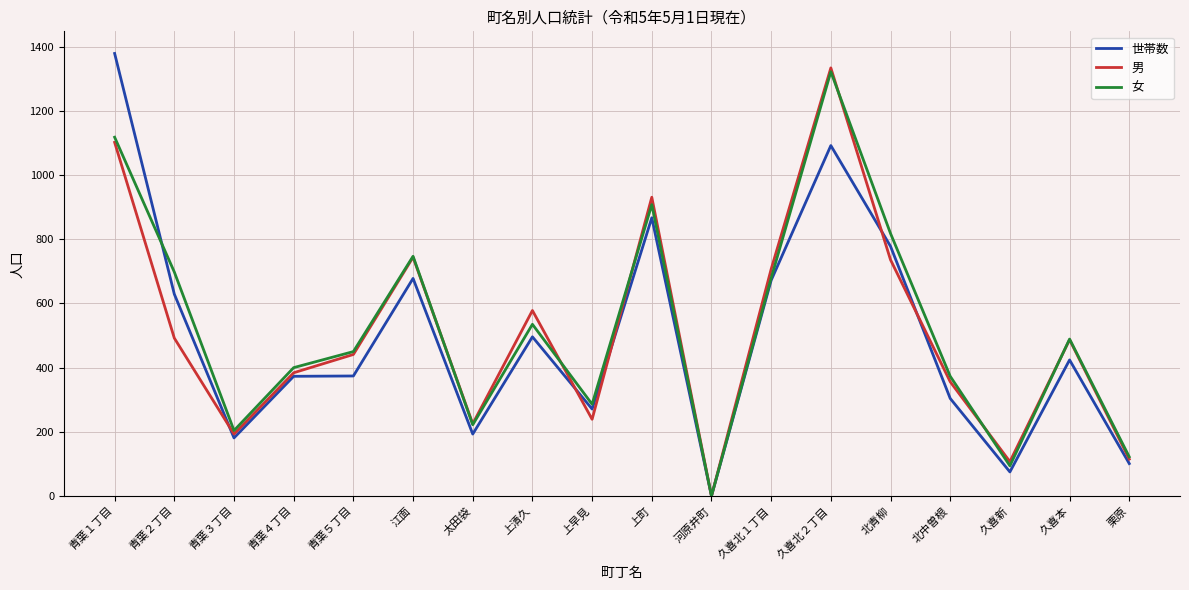

Which series changed the most between 久喜北１丁目 and 北青柳?

女